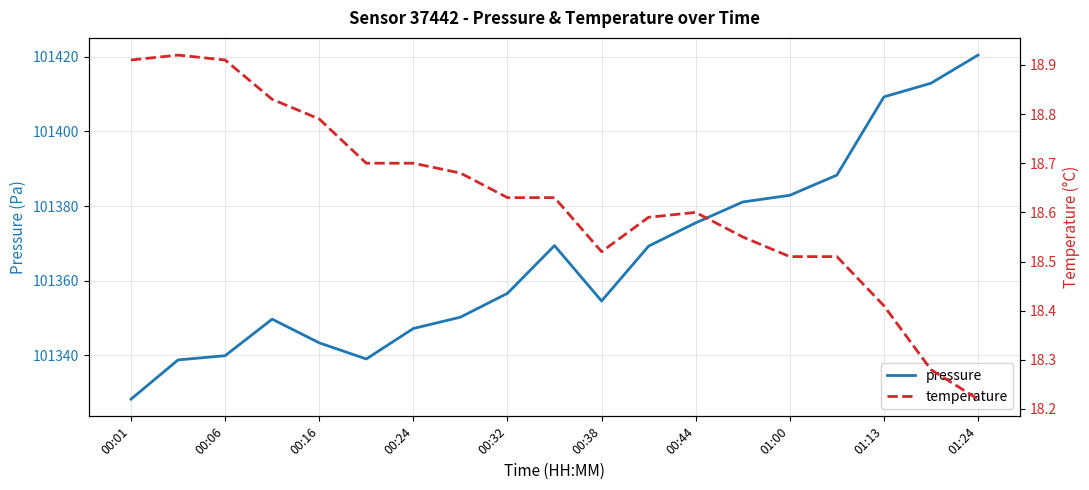

The value of pressure at 00:06 is 158232.8. True or false?

False